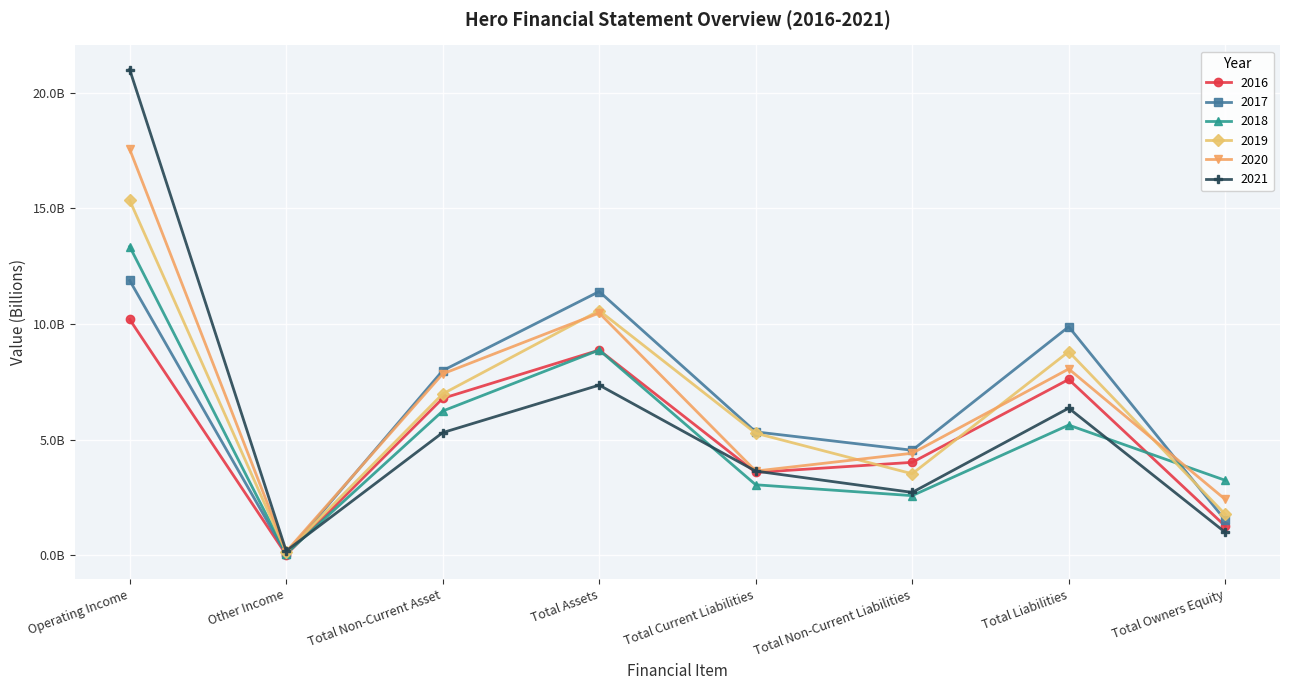

Where is 2019 nearest to the value 7?

Total Non-Current Asset